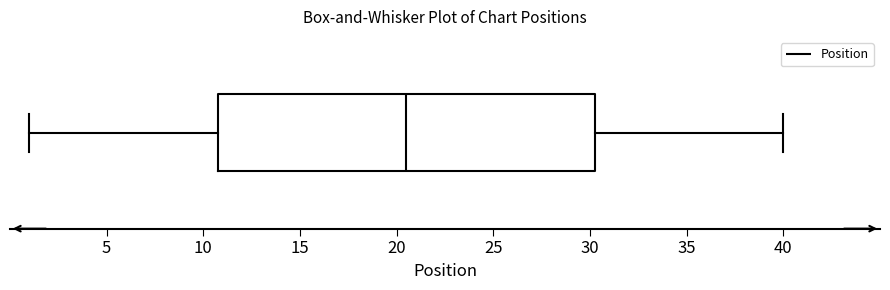

Read this box plot against the x-axis: the position of the median line, the range covered by the box, and the ends of both whiskers. The values are not printed on the chart, so give them approximately, as read against the axis.

median 20.5, box 11.0 to 30.5, whiskers 1.0 to 40.0